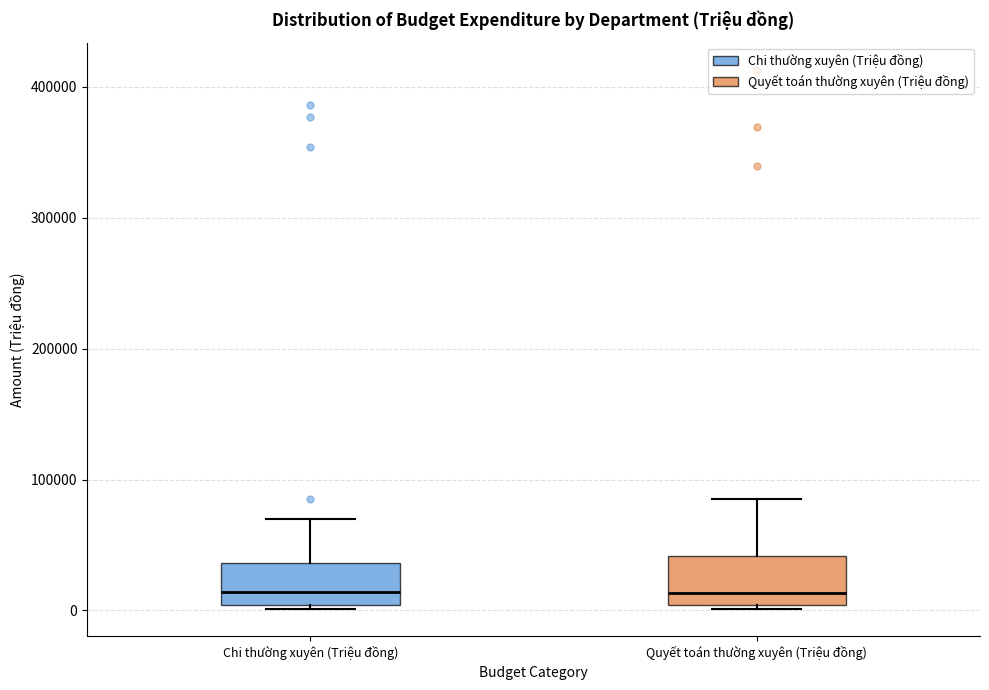

Reading left to right, read every box against the y-axis: the position of its median line, the range the box covers, and the ends of its whiskers. The values are not printed on the chart, so give them approximately, as read against the axis.

Chi thường xuyên (Triệu đồng): median 10000, box 0 to 40000, whiskers 0 (just below the box's lower edge) to 70000
Quyết toán thường xuyên (Triệu đồng): median 10000, box 0 to 40000, whiskers 0 (just below the box's lower edge) to 80000